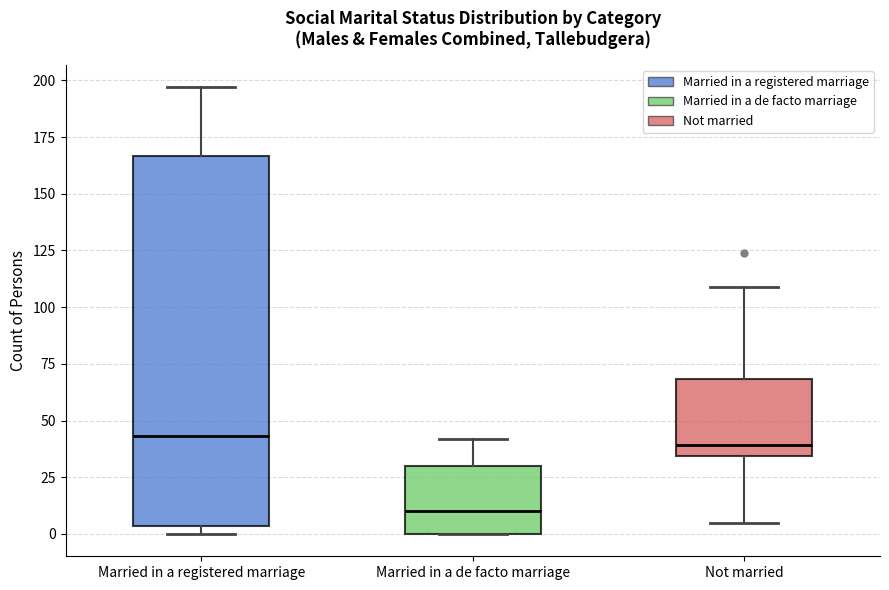

Where does the lower whisker of the box for Not married end on the y-axis? The values are not printed on the chart, so give them approximately, as read against the axis.

5